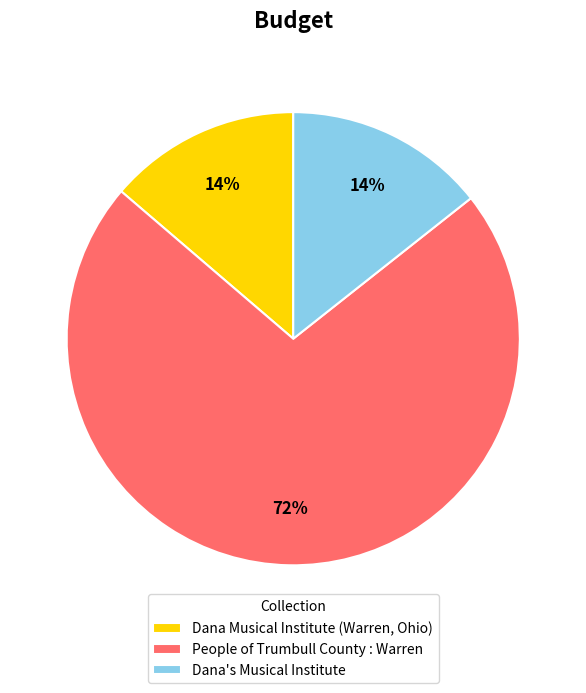

Is the sum of Dana Musical Institute (Warren, Ohio) and Dana's Musical Institute greater than half?

No